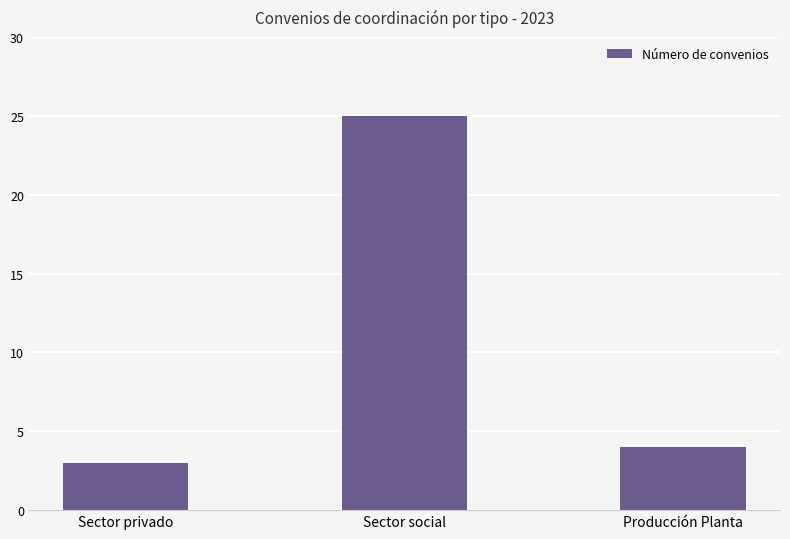

List the labels in order of value, largest first.

Sector social, Producción Planta, Sector privado